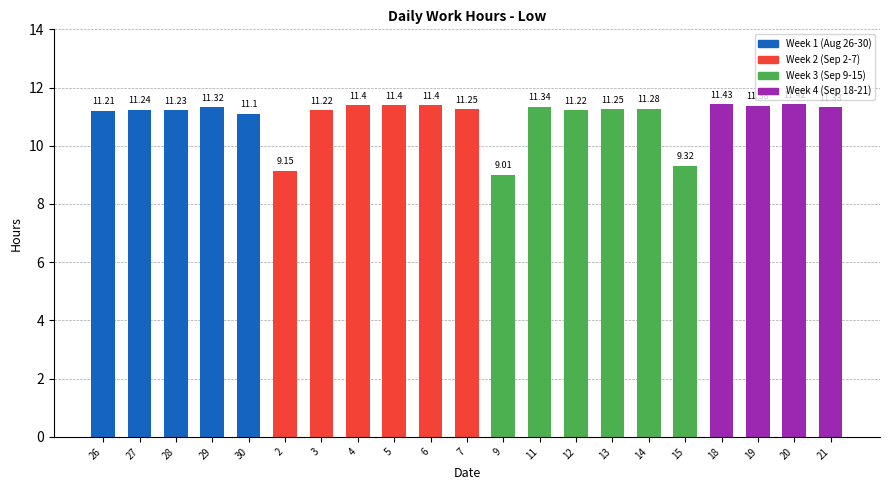

What is the average value?

11.0